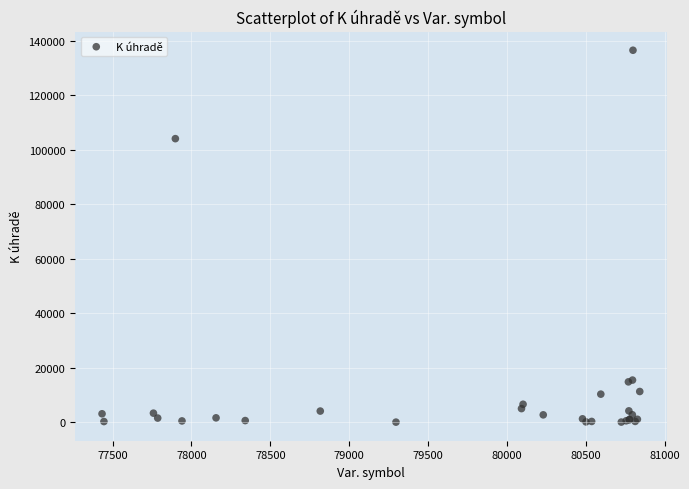

What Y value in the scatter plot is closest to 68265?

104068.0